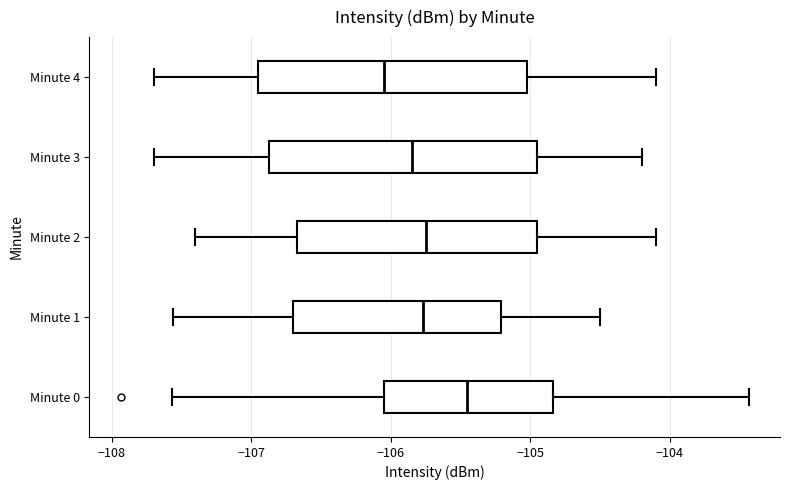

Reading bottom to top, transcribe this box plot: for each box, give where its median line is, the range the box spans, and where its two whiskers end, as read against the x-axis. The values are not printed on the chart, so give them approximately, as read against the axis.

Minute 0: median -105.5, box -106.1 to -104.8, whiskers -107.6 to -103.4
Minute 1: median -105.8, box -106.7 to -105.2, whiskers -107.6 to -104.5
Minute 2: median -105.7, box -106.7 to -104.9, whiskers -107.4 to -104.1
Minute 3: median -105.8, box -106.9 to -104.9, whiskers -107.7 to -104.2
Minute 4: median -106.0, box -106.9 to -105.0, whiskers -107.7 to -104.1